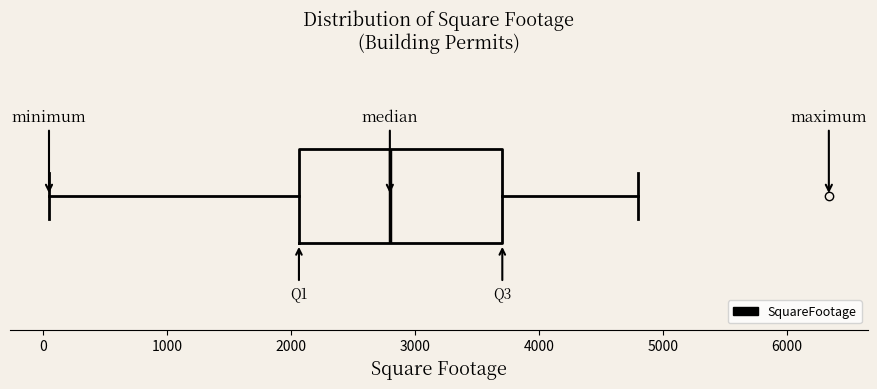

Transcribe this box plot: give where the median line is, the range the box spans, and where the two whiskers end, as read against the x-axis. The values are not printed on the chart, so give them approximately, as read against the axis.

median 2800, box 2100 to 3700, whiskers 100 to 4800